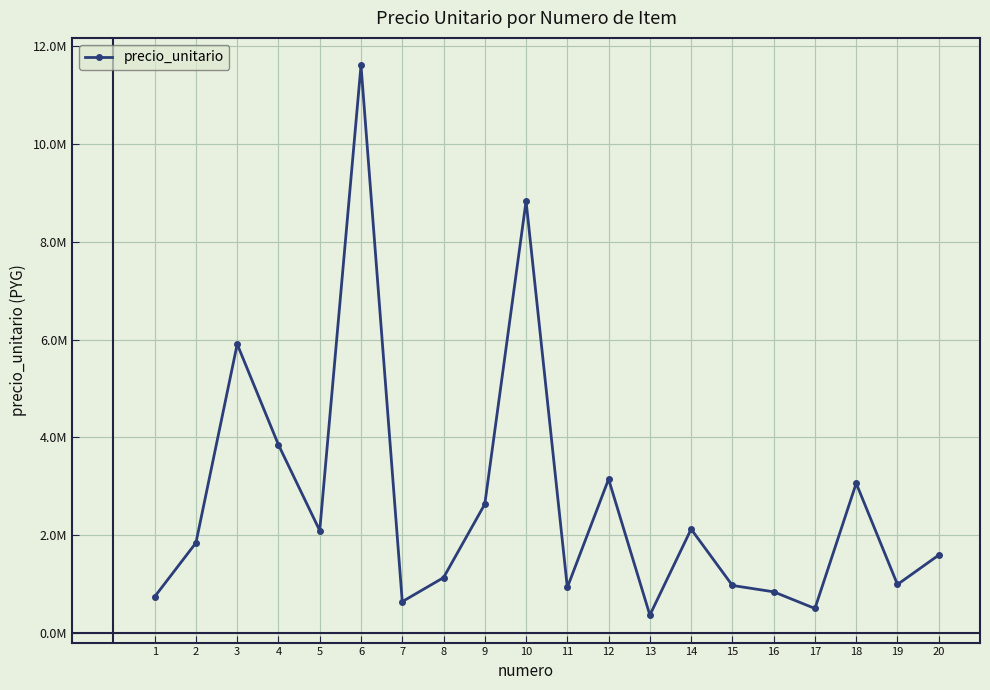

How many lines are shown in the chart?

1